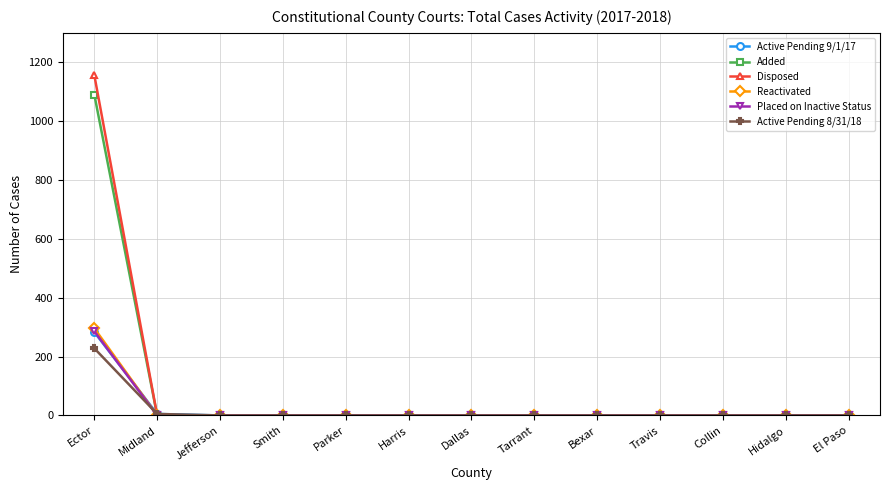

The Added series shows 0 at Dallas. True or false?

True